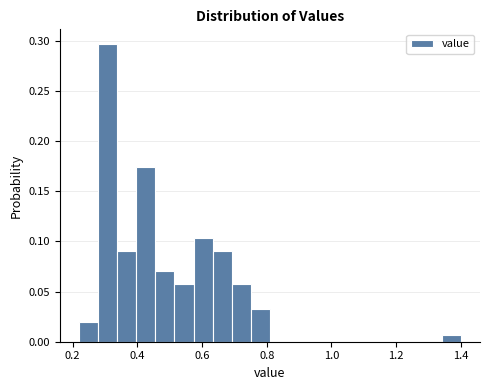

Around what value on the x-axis is the tallest bar? Give the approximate position of its centre, as read against the axis.

0.30